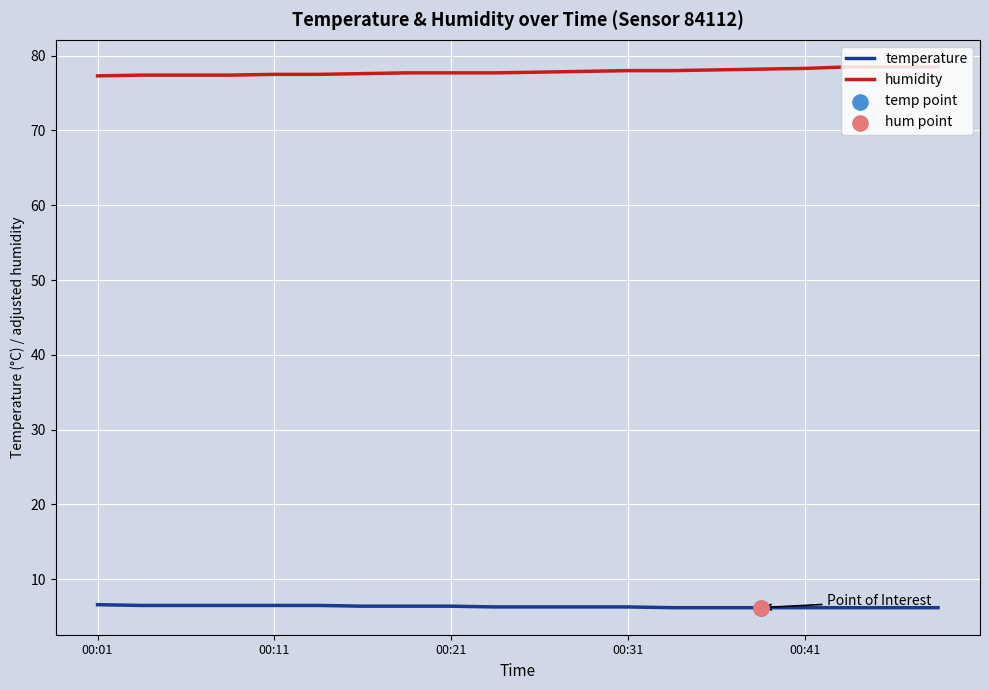

What is the minimum value for temperature?

6.2